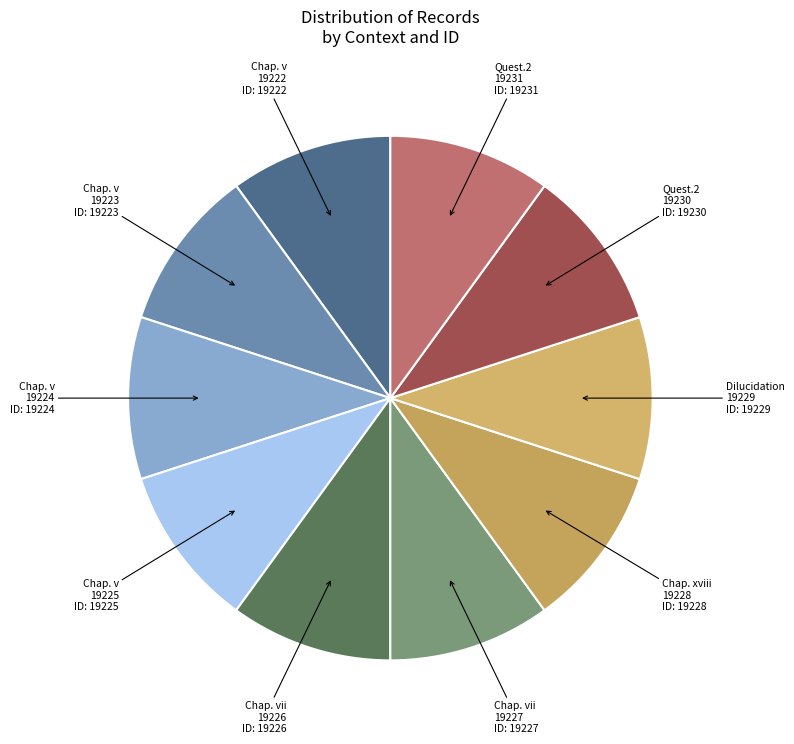

Is there a majority slice in this chart?

No